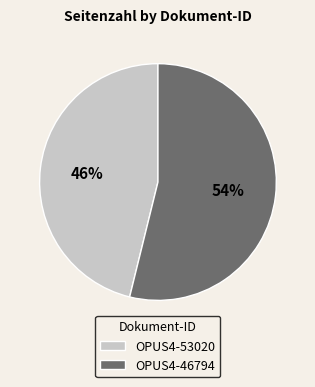

To the nearest percent, what is the average slice percentage?

50%